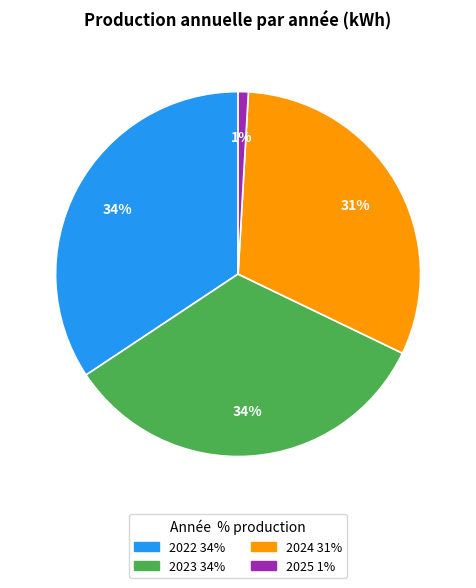

Do 2022 34% and 2025 1% together represent more than half of the pie?

No